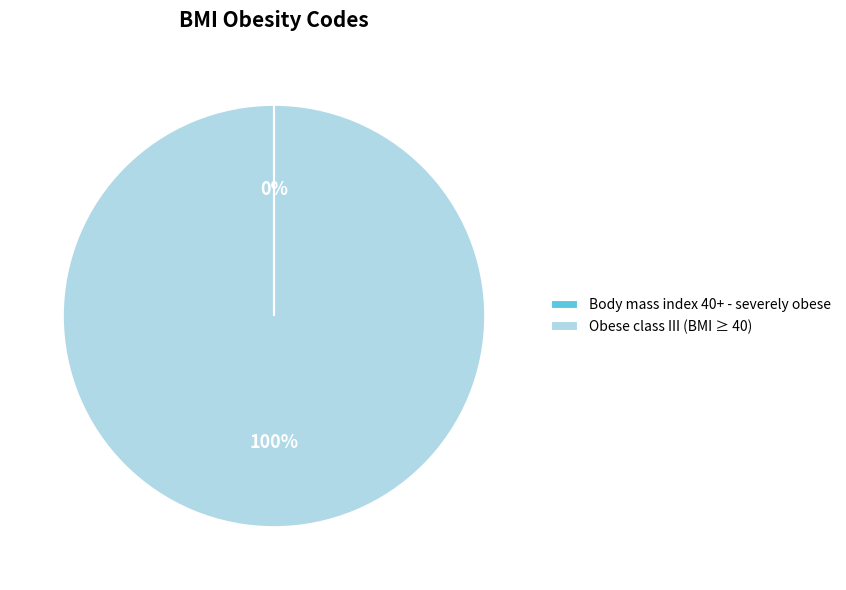

To the nearest percent, what is the difference between the largest and smallest slice percentages?

100%